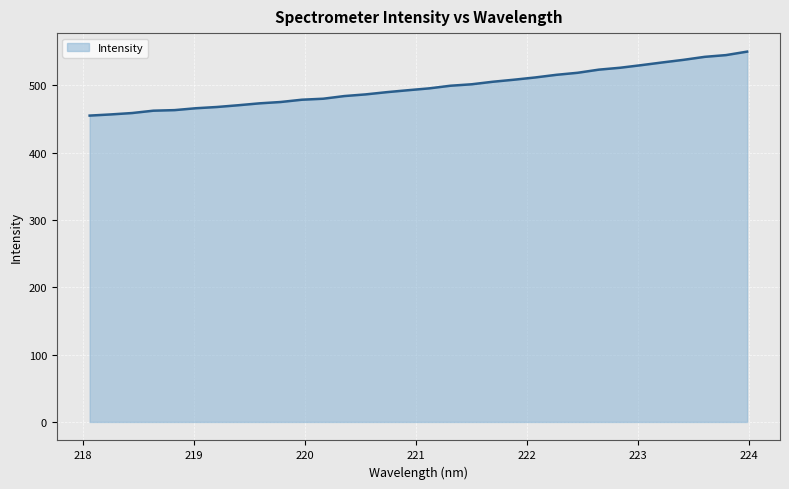

What is the maximum value shown in the chart?

550.2